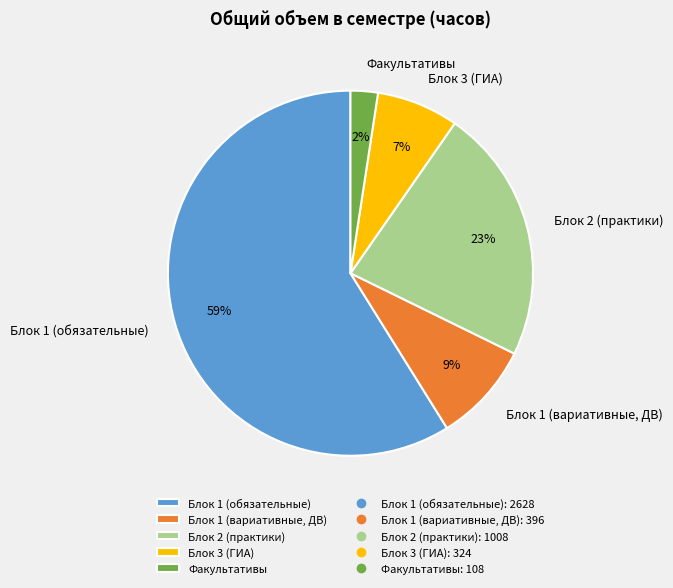

What is the ratio of the value at Блок 1 (вариативные, ДВ) to the value at Блок 2 (практики)?

0.4